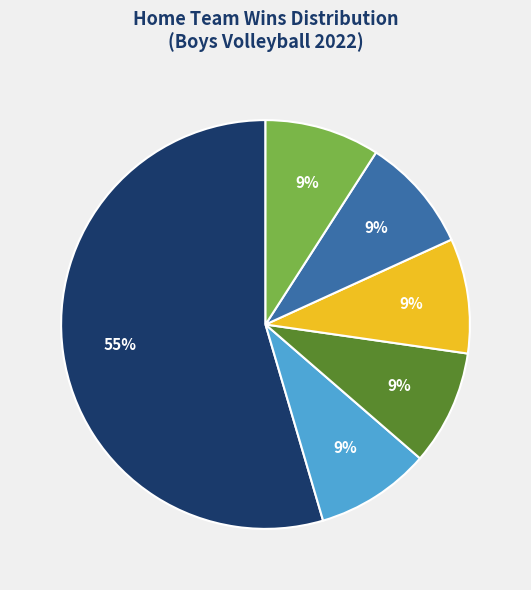

Is there any slice that represents more than half of the pie?

Yes